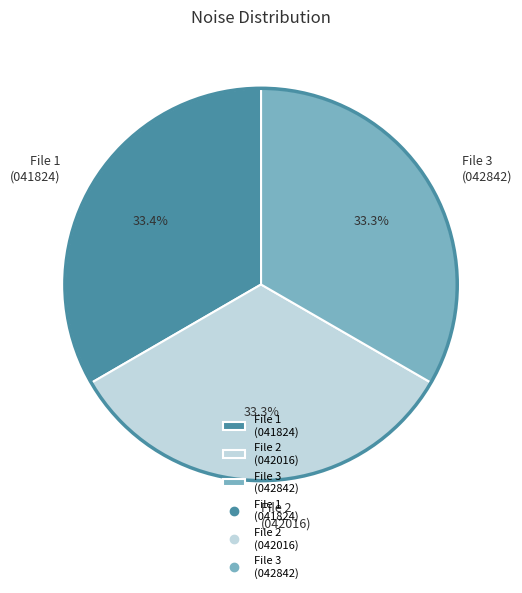

Is there a majority slice in this chart?

No